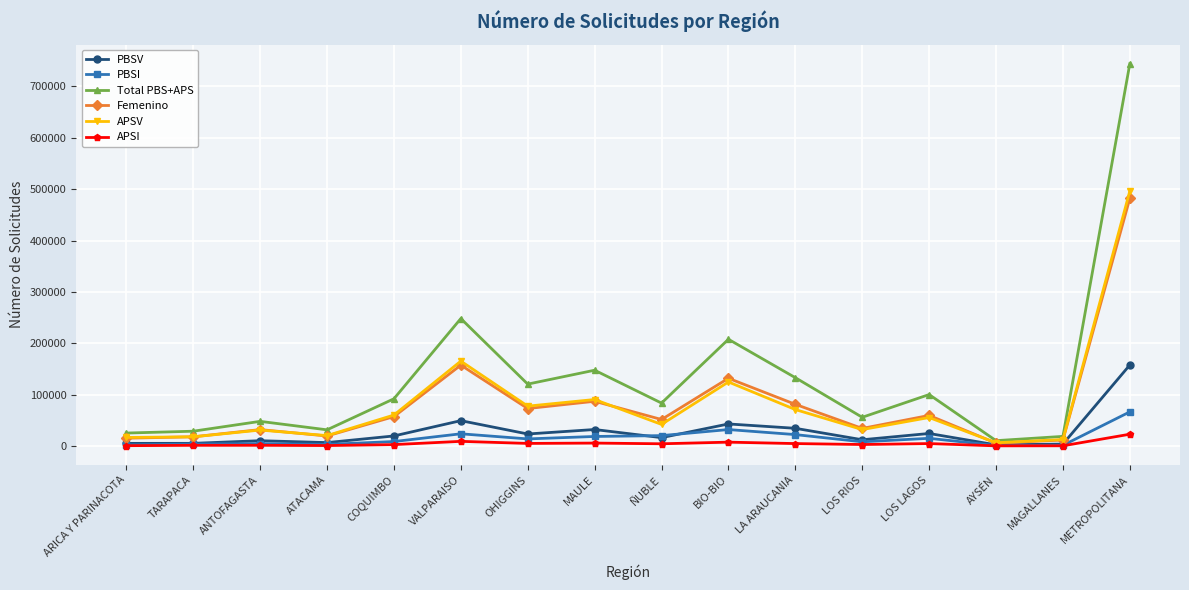

Is it true that APSV equals 31237 at ANTOFAGASTA?

True